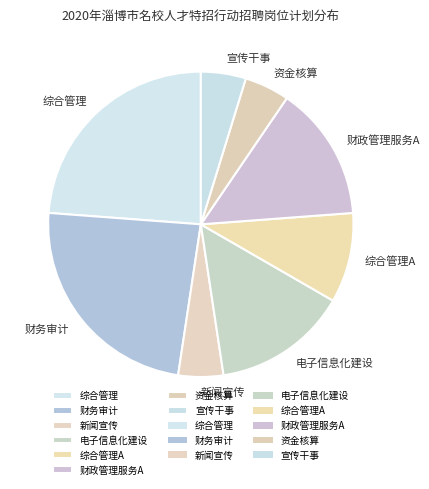

The 宣传干事 slice represents 5% of the pie. True or false?

True